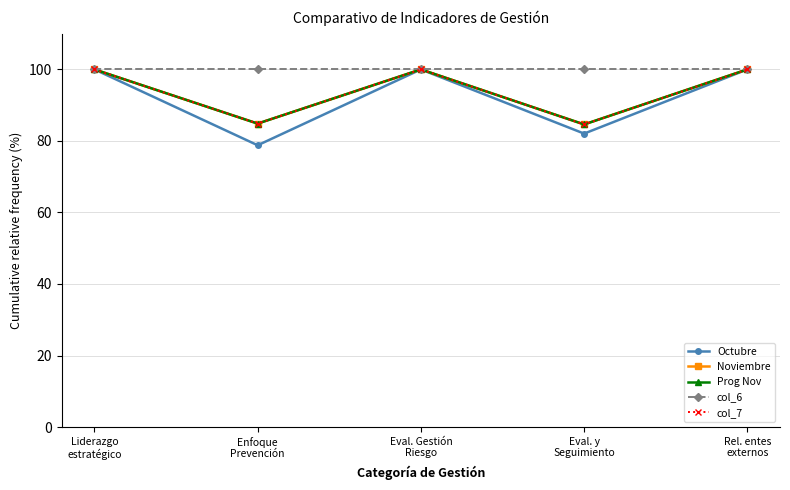

In Prog Nov, how many points are lower than both neighbors (excluding endpoints)?

2